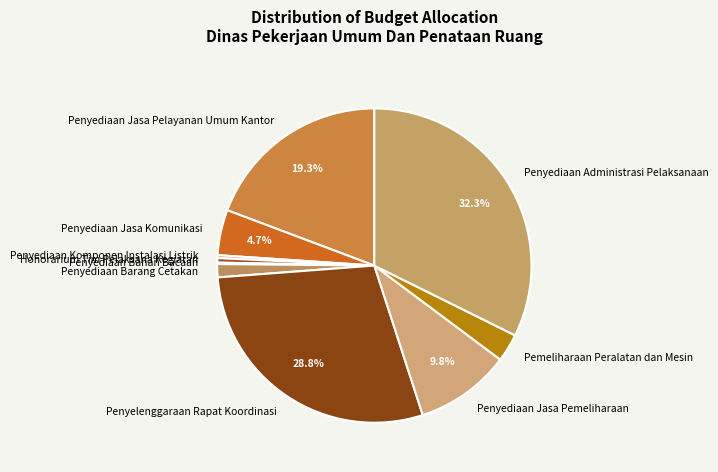

How much of the chart is everything except Penyediaan Jasa Pelayanan Umum Kantor?

80.7%